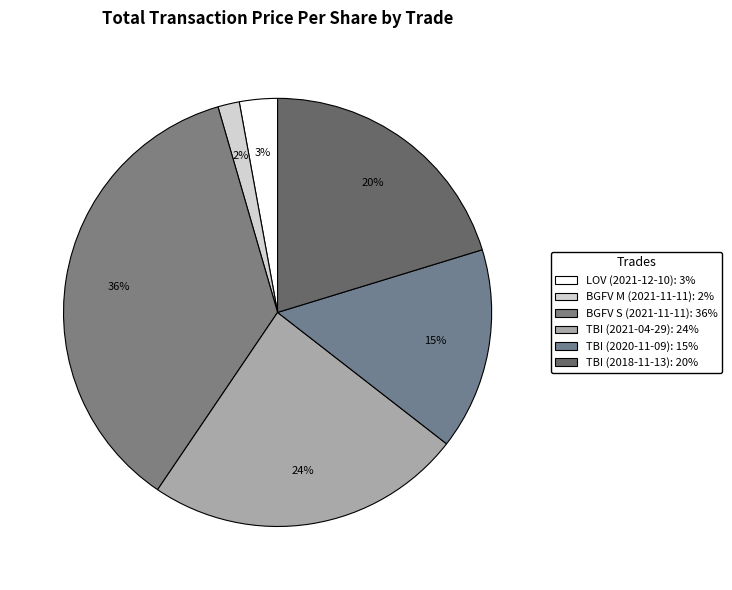

How many slices are in this pie chart?

6